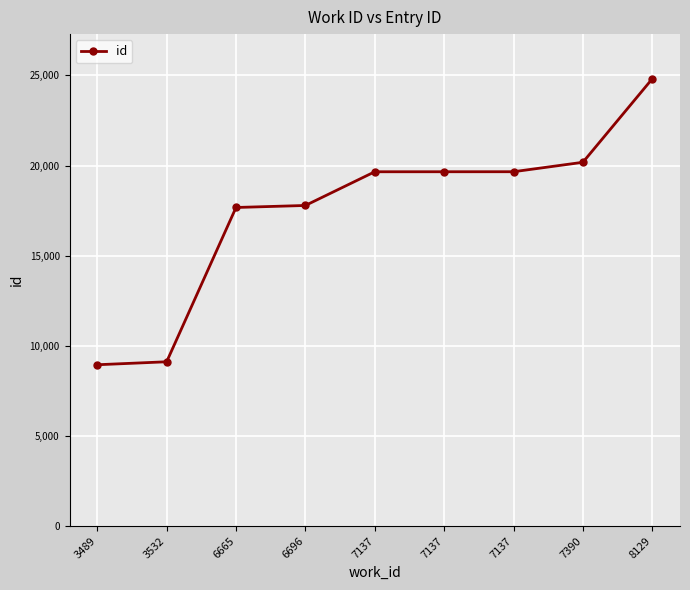

What is the change in value from 3489 to 7390?

+11234